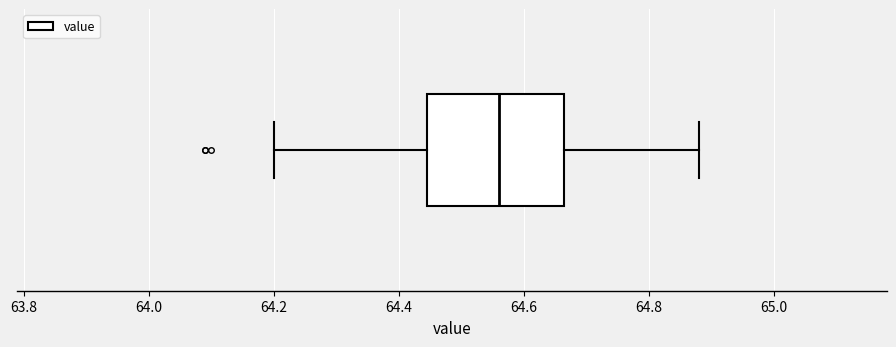

Read this box plot against the x-axis: the position of the median line, the range covered by the box, and the ends of both whiskers. The values are not printed on the chart, so give them approximately, as read against the axis.

median 64.56, box 64.44 to 64.66, whiskers 64.20 to 64.88